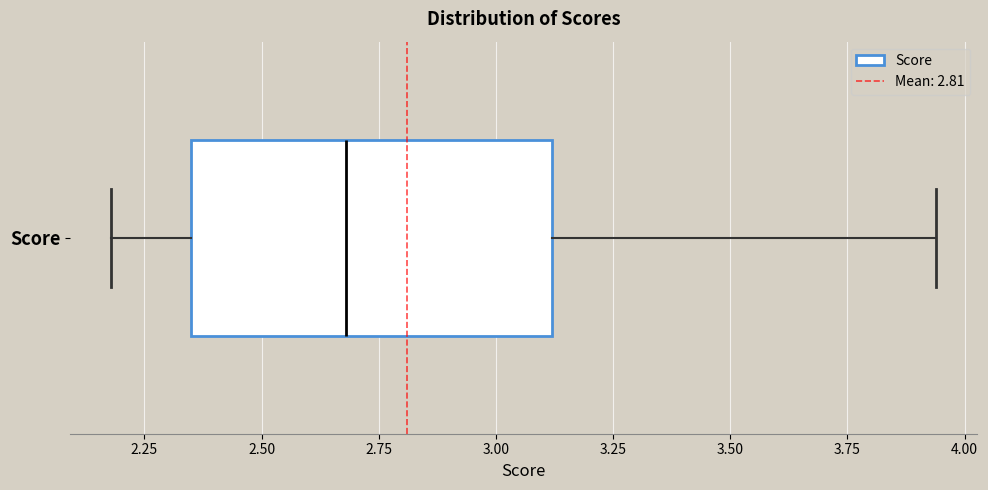

Where is the right edge of the box for Score on the x-axis? The values are not printed on the chart, so give them approximately, as read against the axis.

3.10